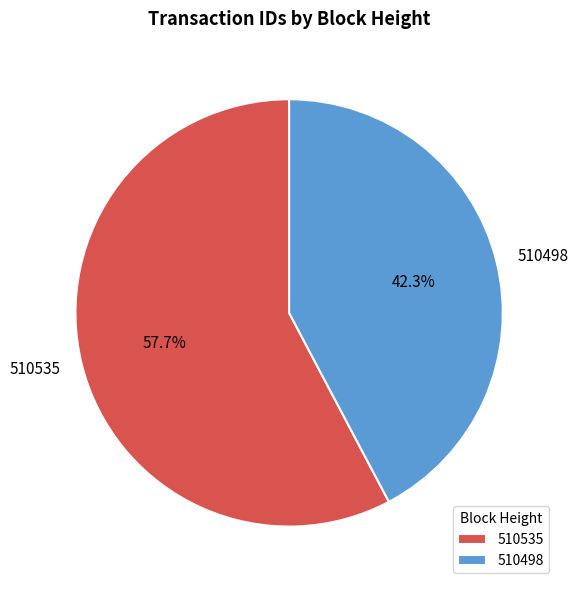

How many slices are in this pie chart?

2